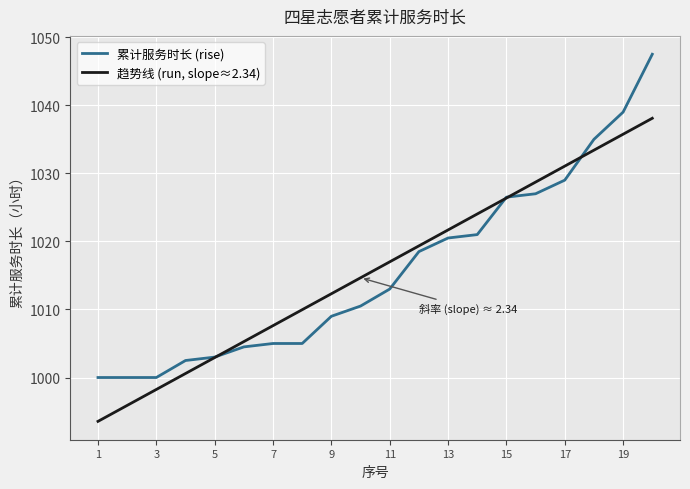

What is the lowest value of the 趋势线 (run, slope≈2.34) series?

993.6